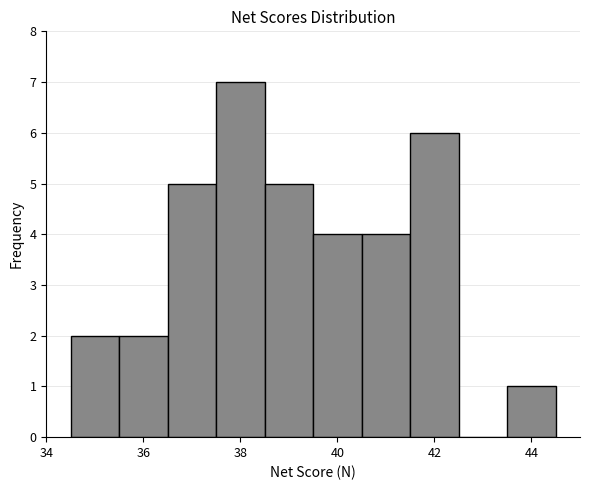

Which range on the x-axis has the tallest bar?

37.5 to 38.5